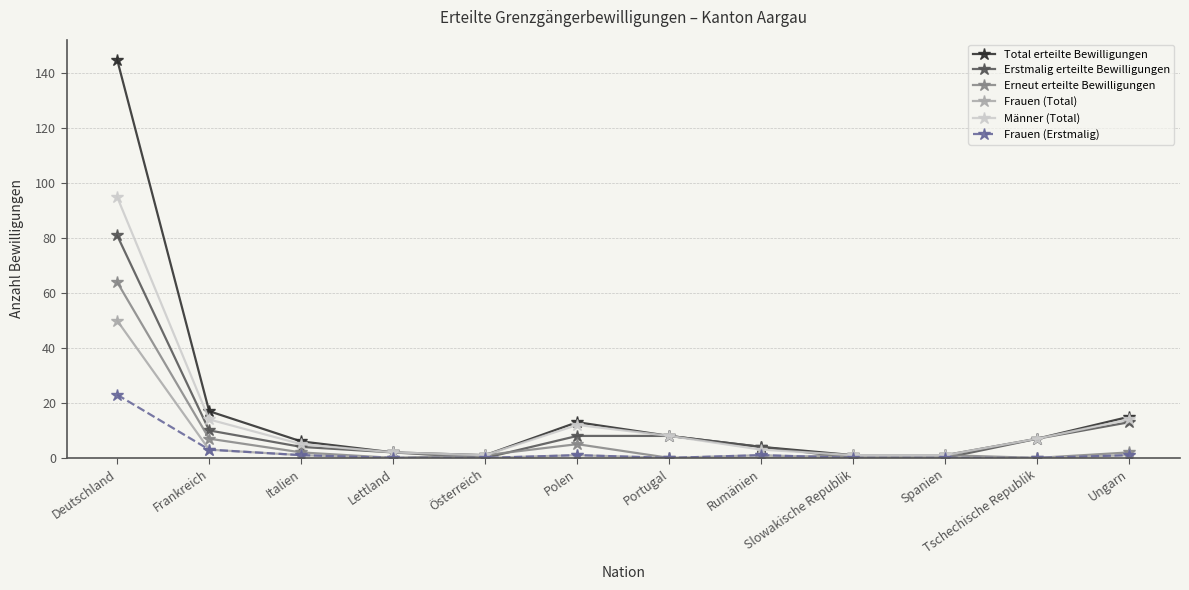

Reading left to right, transcribe all the data shown in this chart.

Total erteilte Bewilligungen: Deutschland=145	Frankreich=17	Italien=6	Lettland=2	Österreich=1	Polen=13	Portugal=8	Rumänien=4	Slowakische Republik=1	Spanien=1	Tschechische Republik=7	Ungarn=15
Erstmalig erteilte Bewilligungen: Deutschland=81	Frankreich=10	Italien=4	Lettland=2	Österreich=0	Polen=8	Portugal=8	Rumänien=4	Slowakische Republik=0	Spanien=0	Tschechische Republik=7	Ungarn=13
Erneut erteilte Bewilligungen: Deutschland=64	Frankreich=7	Italien=2	Lettland=0	Österreich=1	Polen=5	Portugal=0	Rumänien=0	Slowakische Republik=1	Spanien=1	Tschechische Republik=0	Ungarn=2
Frauen (Total): Deutschland=50	Frankreich=3	Italien=1	Lettland=0	Österreich=0	Polen=1	Portugal=0	Rumänien=1	Slowakische Republik=0	Spanien=0	Tschechische Republik=0	Ungarn=1
Männer (Total): Deutschland=95	Frankreich=14	Italien=5	Lettland=2	Österreich=1	Polen=12	Portugal=8	Rumänien=3	Slowakische Republik=1	Spanien=1	Tschechische Republik=7	Ungarn=14
Frauen (Erstmalig): Deutschland=23	Frankreich=3	Italien=1	Lettland=0	Österreich=0	Polen=1	Portugal=0	Rumänien=1	Slowakische Republik=0	Spanien=0	Tschechische Republik=0	Ungarn=1